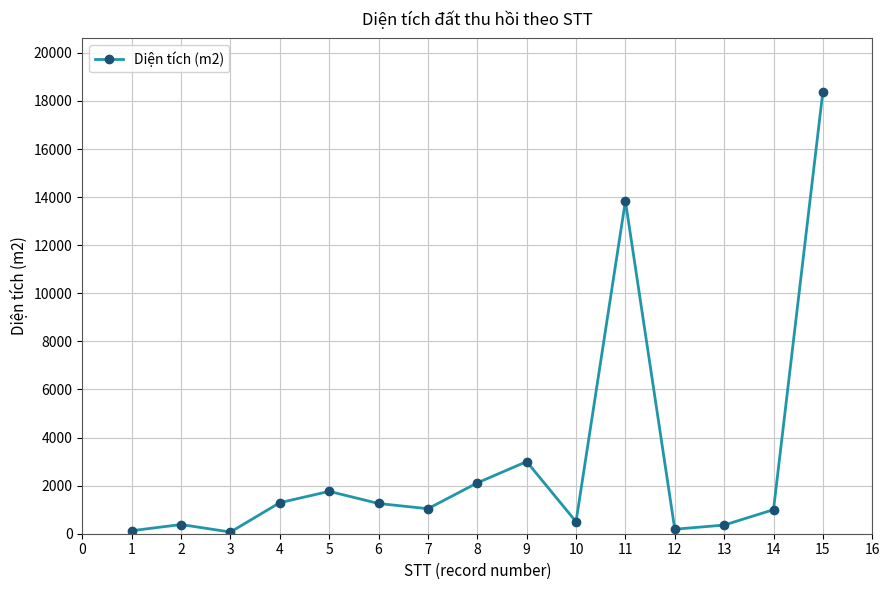

At which label is the value closest to 9229?

11